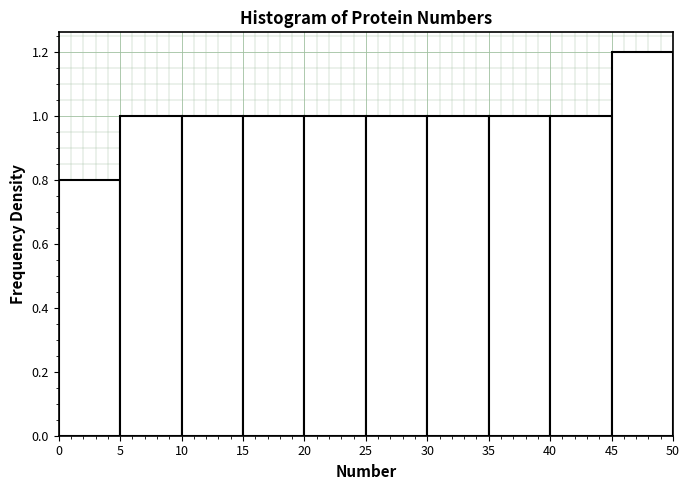

How tall is the bar that spans 20 to 25 on the x-axis? The values are not printed on the chart, so give them approximately, as read against the axis.

1.0